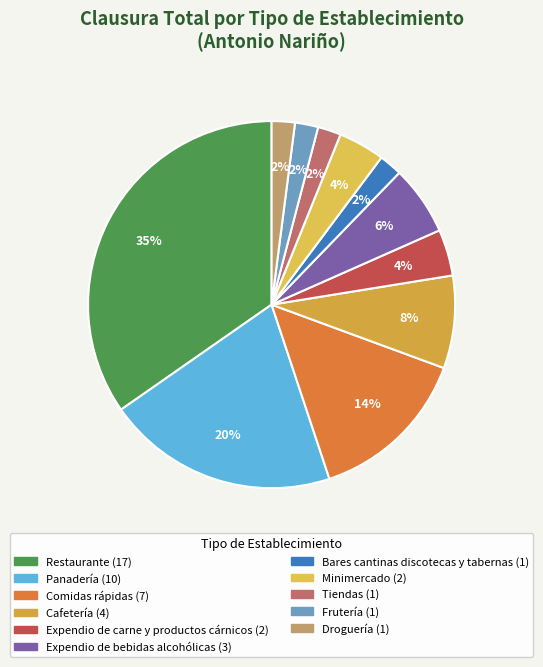

How many segments does this pie chart have?

11